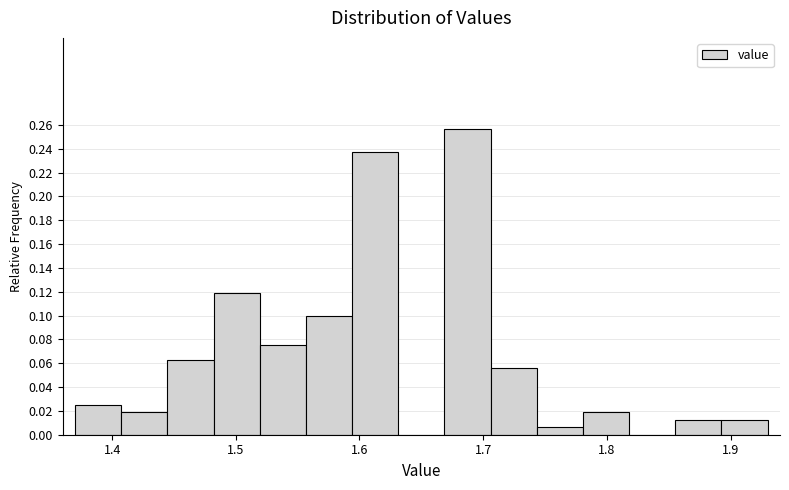

Around what value on the x-axis is the tallest bar? Give the approximate position of its centre, as read against the axis.

1.69